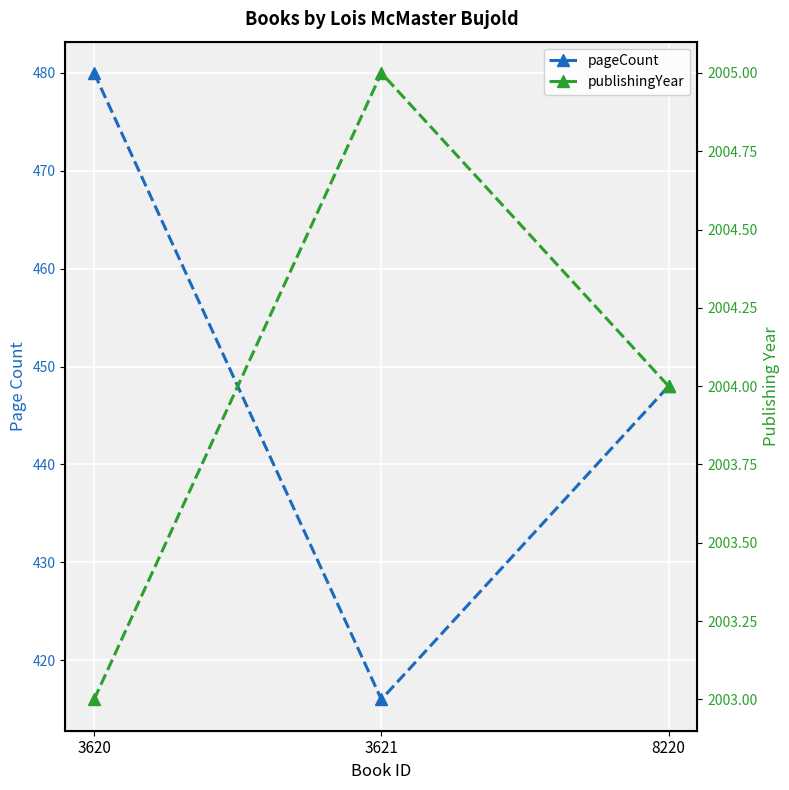

Rank the series by their maximum value, from lowest to highest.

pageCount, publishingYear